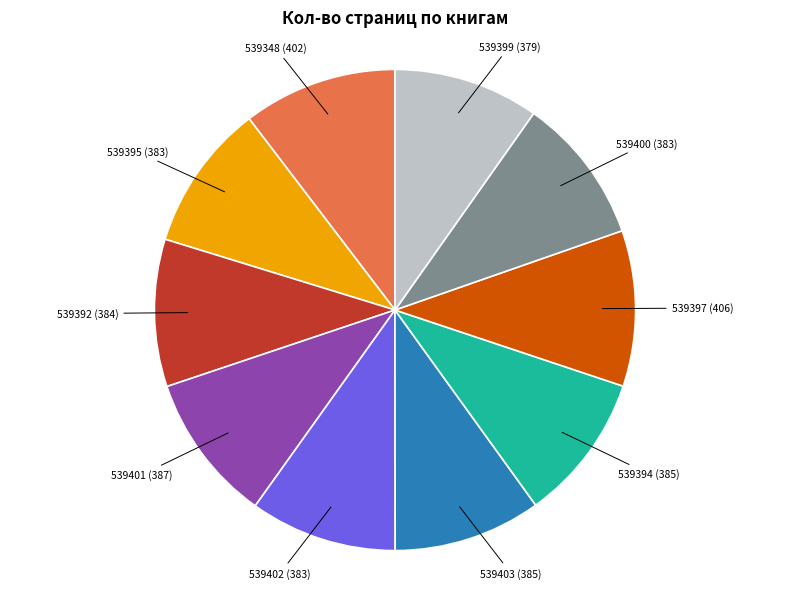

How many slices are in this pie chart?

10